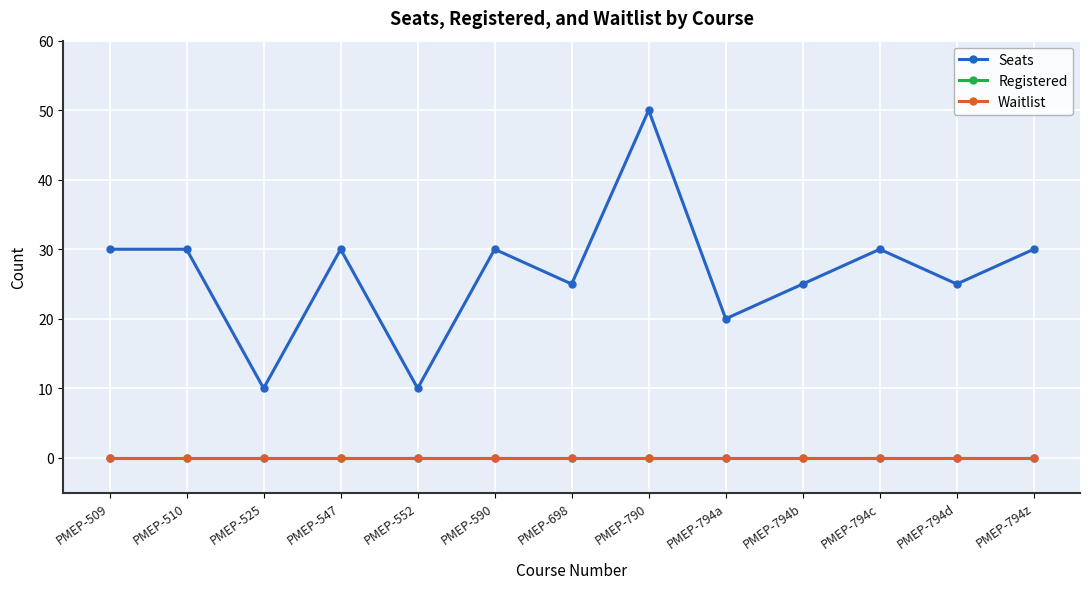

What position from the right is PMEP-790?

6